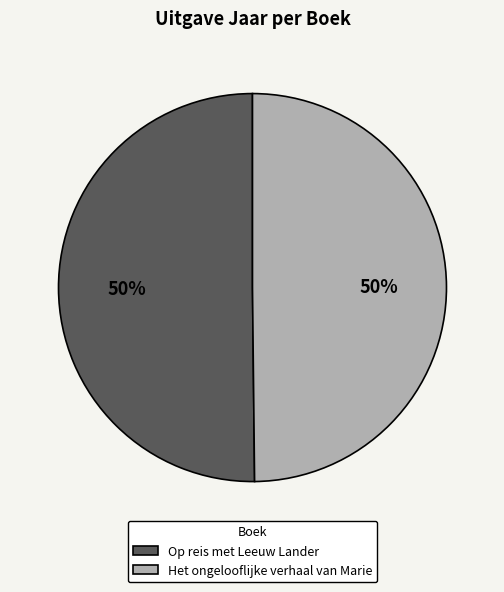

Do Het ongelooflijke verhaal van Marie and Op reis met Leeuw Lander together represent more than half of the pie?

Yes